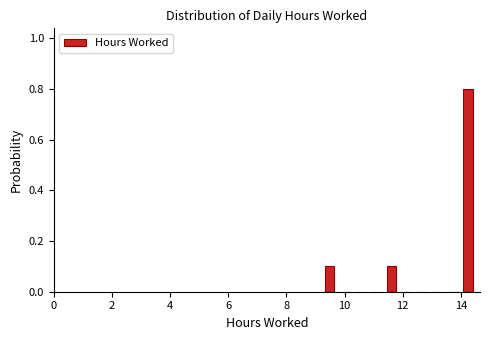

Around what value on the x-axis is the tallest bar? Give the approximate position of its centre, as read against the axis.

14.2